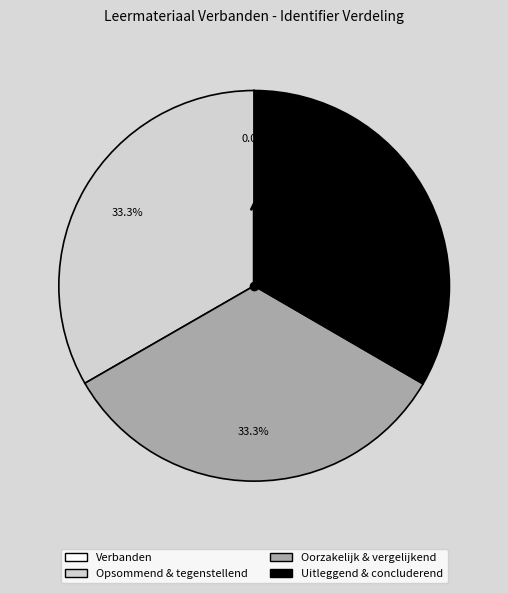

What is the total percentage of Uitleggend & concluderend and Oorzakelijk & vergelijkend?

66.7%